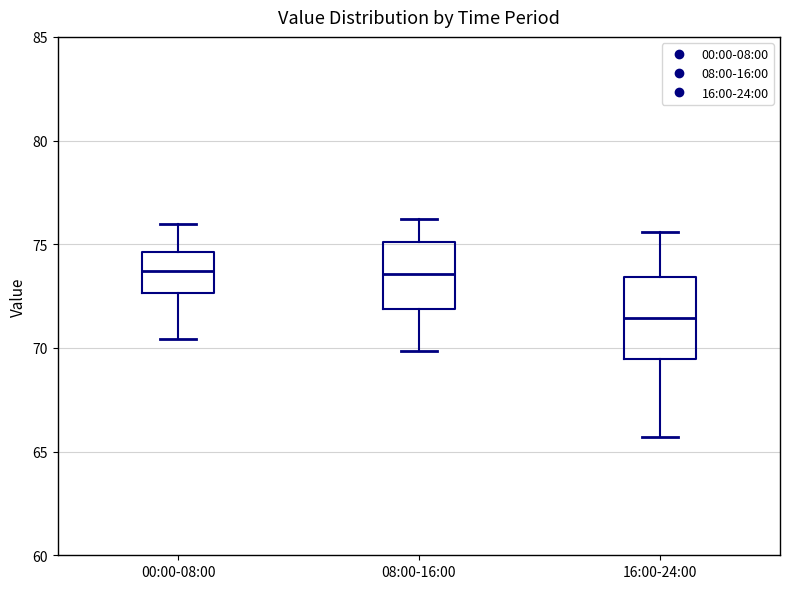

Which box's median line is the lowest?

16:00-24:00